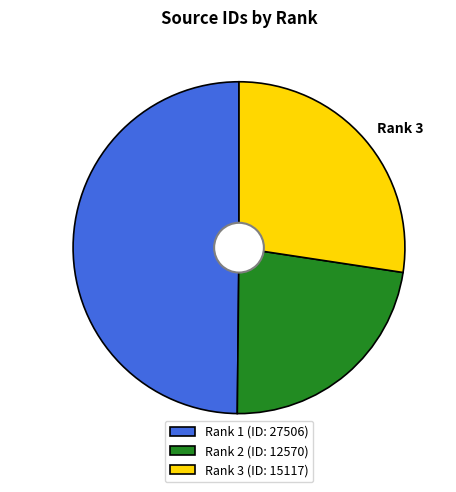

True or false: Rank 2 accounts for 23% of the total.

True